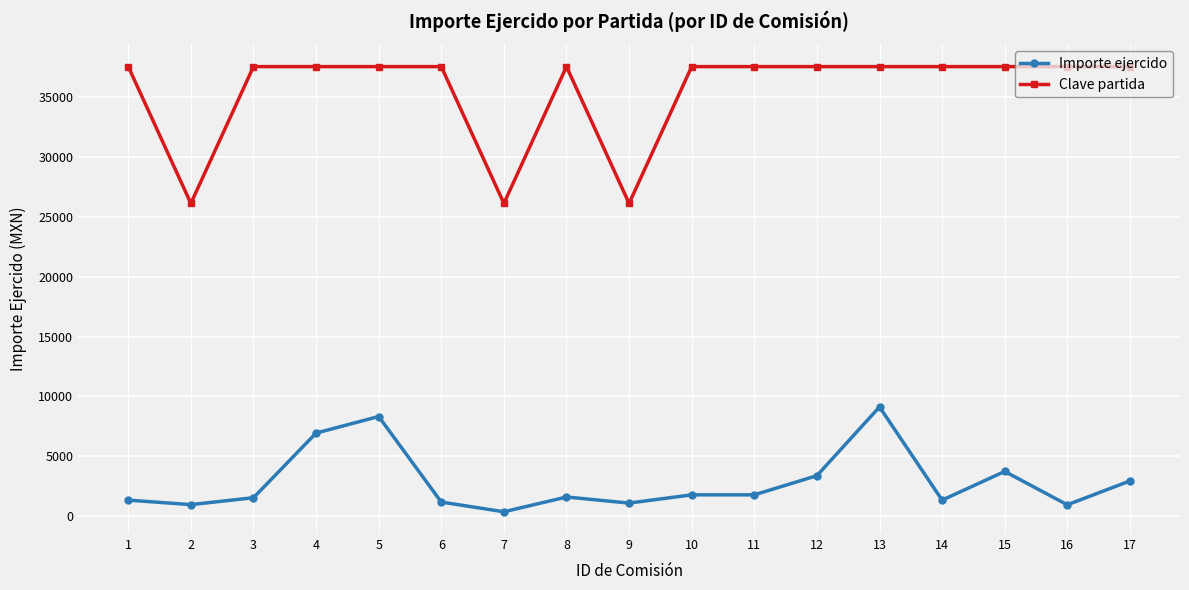

What is the value of the Clave partida point at the 15th from the left?

37504.0